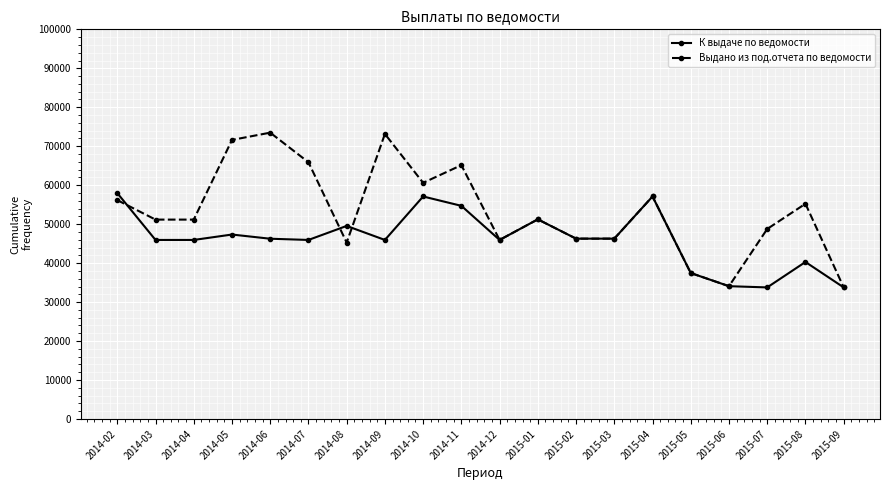

Rank the series by their average value, from lowest to highest.

К выдаче по ведомости, Выдано из под.отчета по ведомости